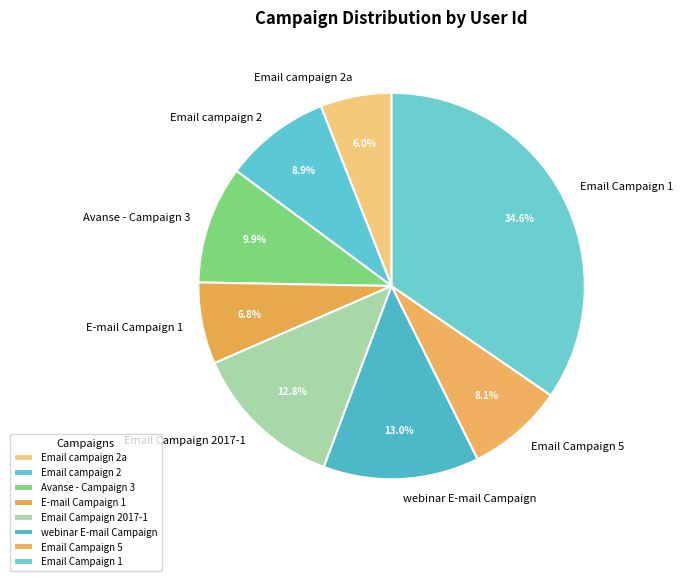

Which has a higher value, Email Campaign 1 or Email campaign 2a?

Email Campaign 1